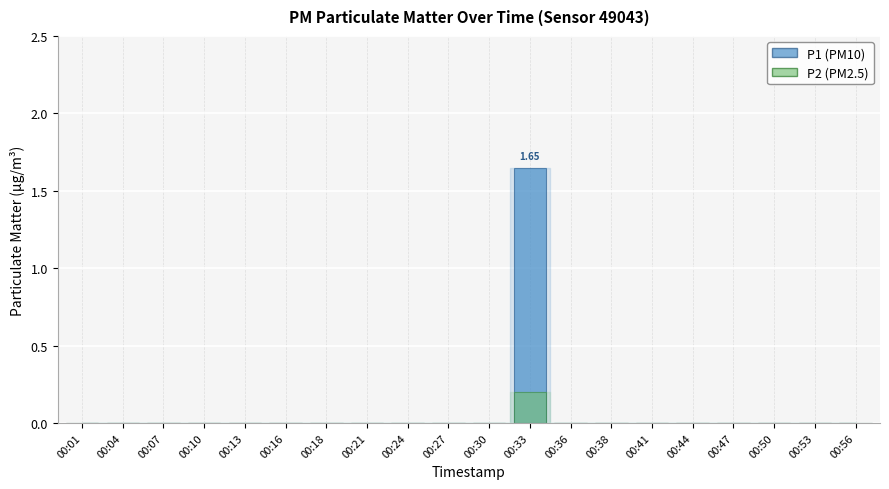

How many P1 values are between 0 and 1?

19